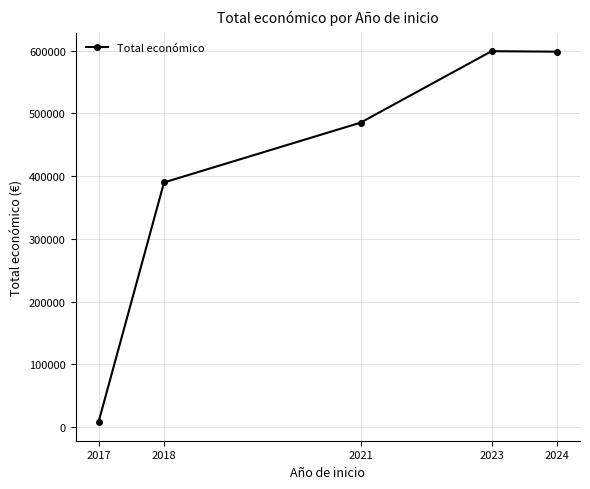

Is it true that the value at 2023 is 598909?

True